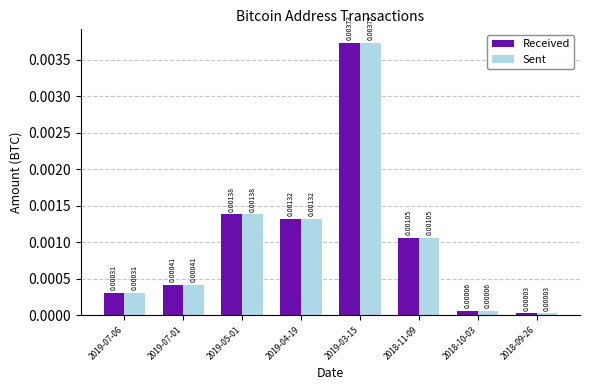

At how many categories does at least one series exceed 0?

8